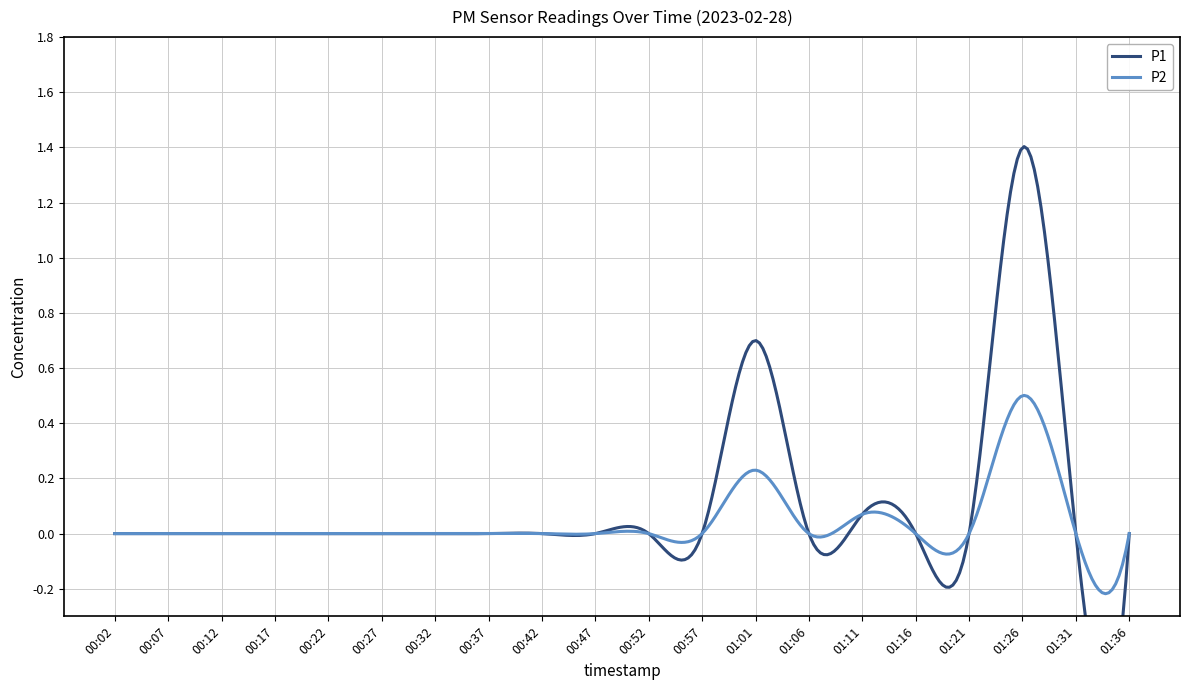

What is the sum of all P1 values?

2.2